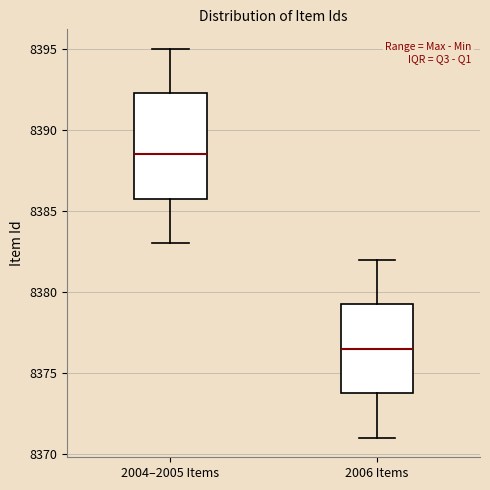

Comparing the boxes themselves (not the whiskers), which one is the tallest?

2004–2005 Items